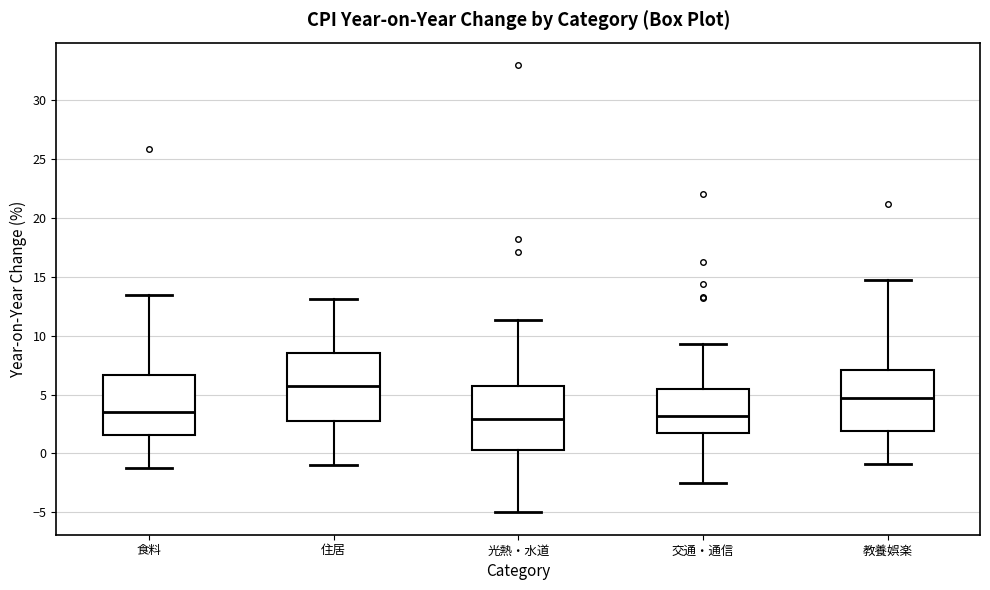

Which box has the highest median line?

住居